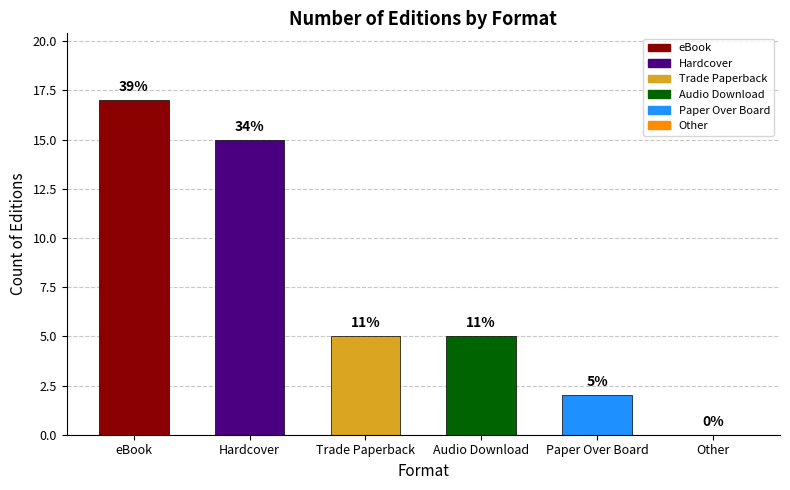

The value at Other is 1. True or false?

False